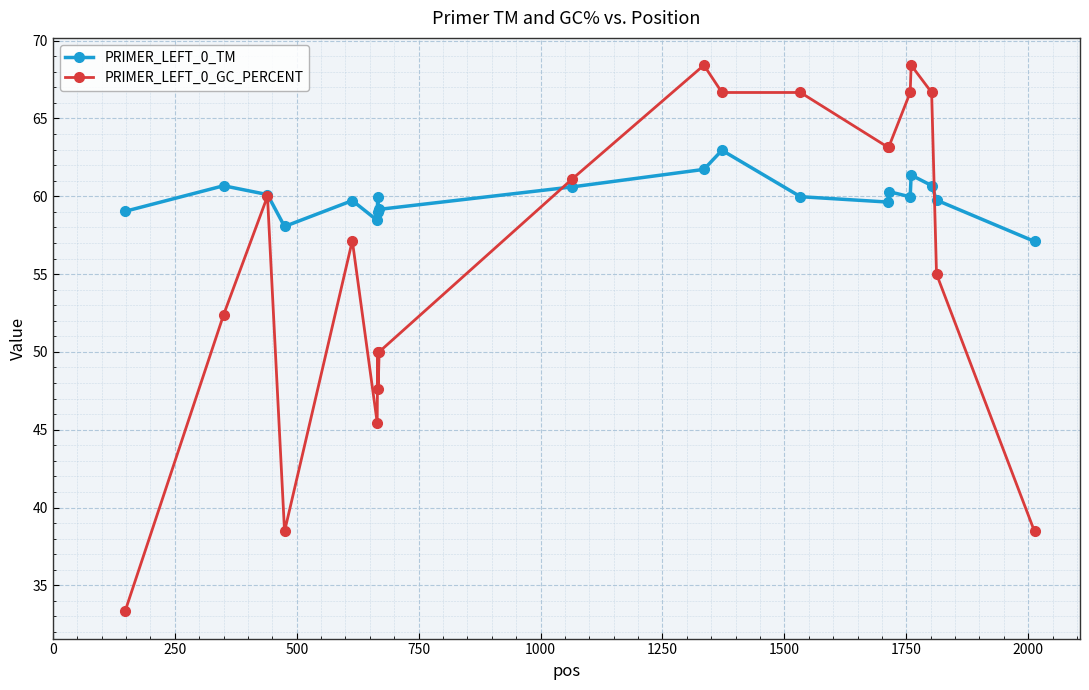

How many lines are shown in the chart?

2